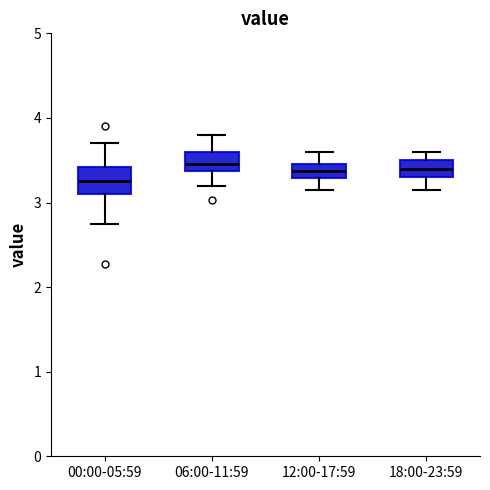

Reading left to right, transcribe this box plot: for each box, give where its median line is, the range the box spans, and where its two whiskers end, as read against the y-axis. The values are not printed on the chart, so give them approximately, as read against the axis.

00:00-05:59: median 3.3, box 3.1 to 3.4, whiskers 2.8 to 3.7
06:00-11:59: median 3.5, box 3.4 to 3.6, whiskers 3.2 to 3.8
12:00-17:59: median 3.4, box 3.3 to 3.5, whiskers 3.2 to 3.6
18:00-23:59: median 3.4, box 3.3 to 3.5, whiskers 3.2 to 3.6